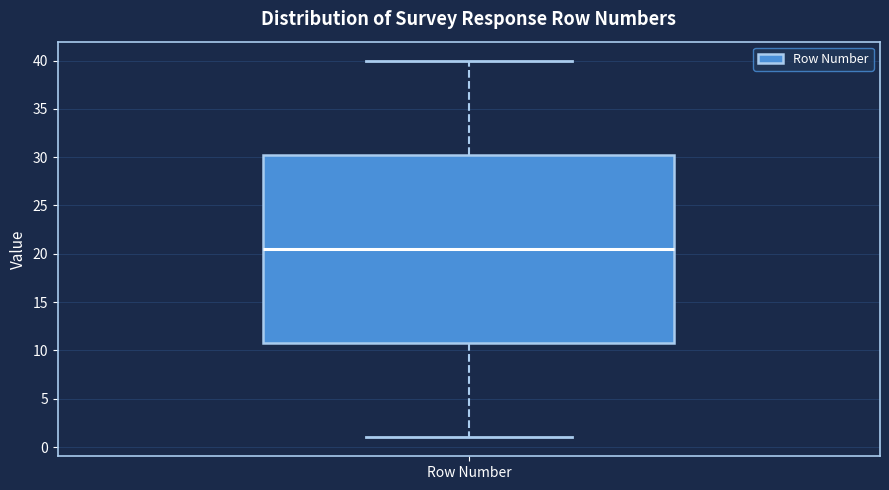

Where is the upper edge of the box for Row Number on the y-axis? The values are not printed on the chart, so give them approximately, as read against the axis.

30.5